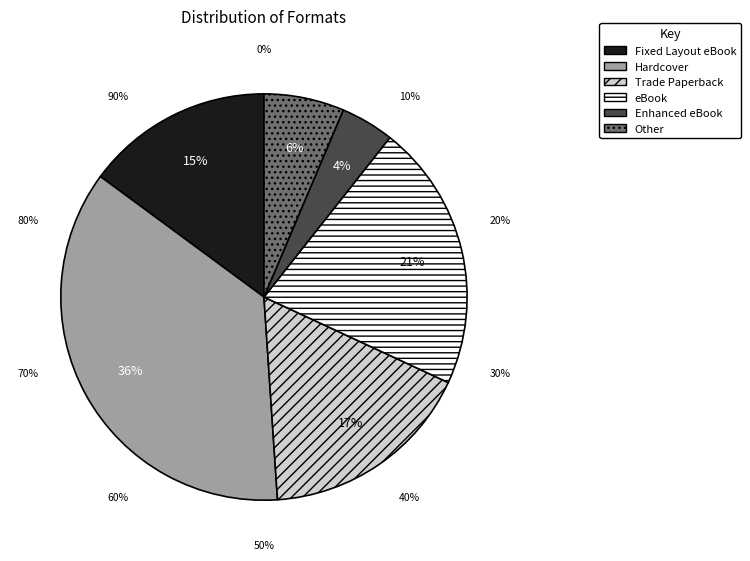

Does Fixed Layout eBook represent more than half of the total?

No